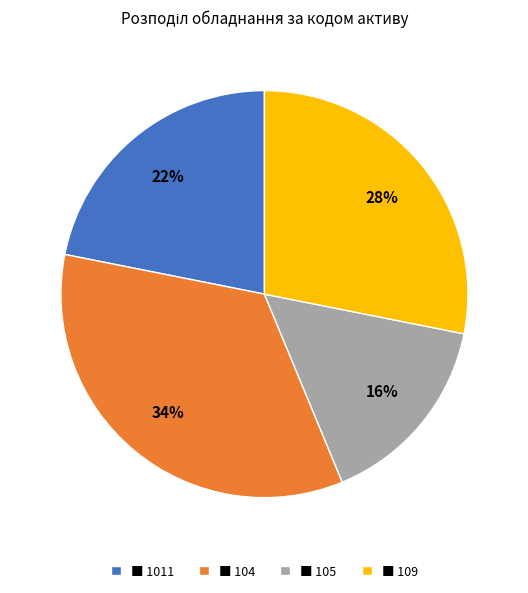

Is it true that ■ 109 is 22% of the pie?

False